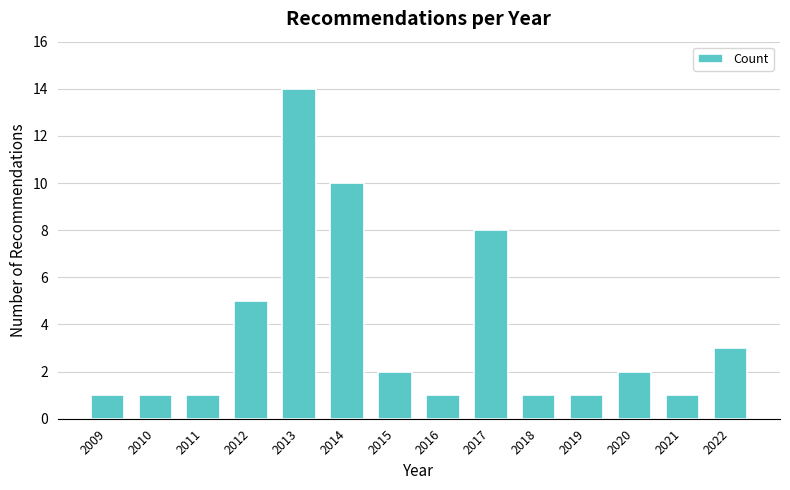

Reading left to right, what are all the values shown in this chart?

1	1	1	5	14	10	2	1	8	1	1	2	1	3